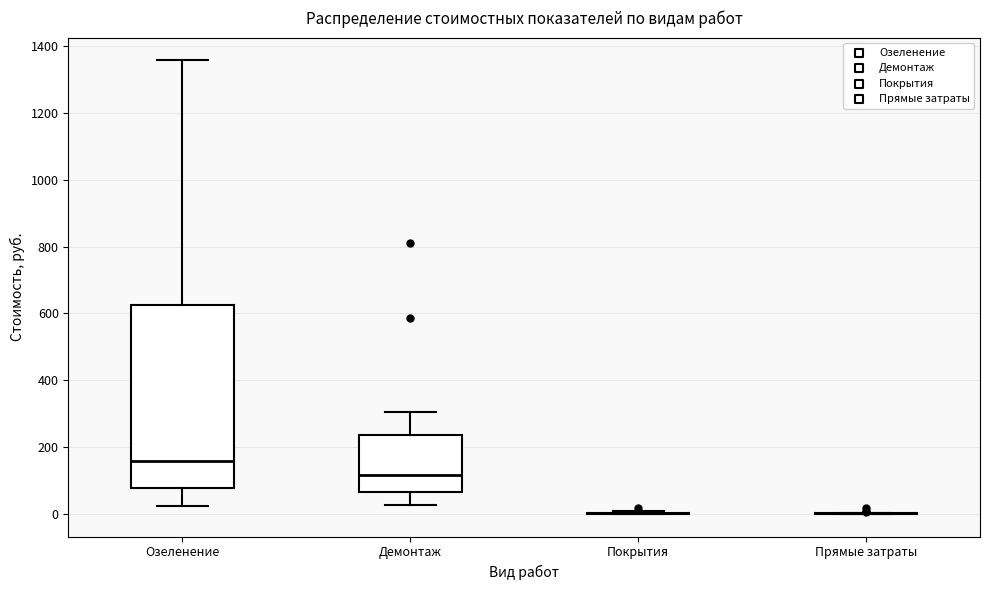

Reading left to right, read every box against the y-axis: the position of its median line, the range the box covers, and the ends of its whiskers. The values are not printed on the chart, so give them approximately, as read against the axis.

Озеленение: median 160, box 80 to 620, whiskers 20 to 1360
Демонтаж: median 120, box 60 to 240, whiskers 20 to 300
Покрытия: box collapsed to a line at 0, whiskers 0 to 0
Прямые затраты: box collapsed to a line at 0, whiskers 0 to 0